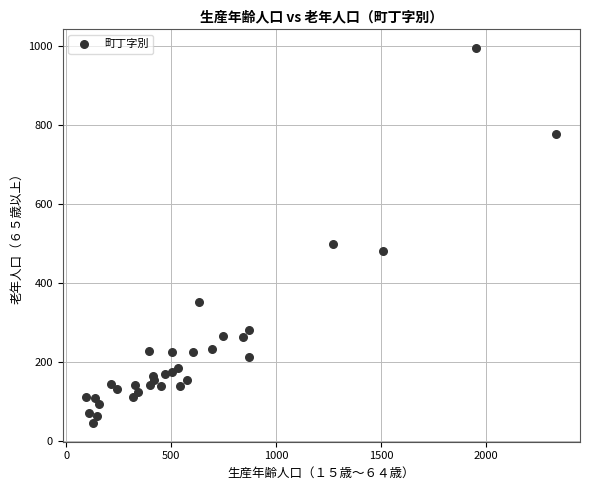

What Y value in the scatter plot is closest to 519?

497